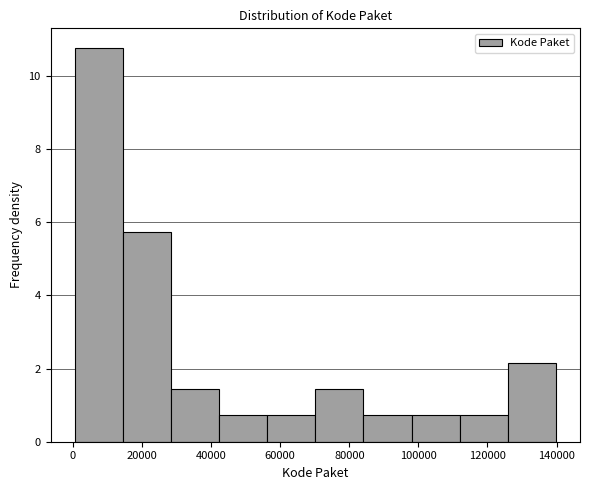

Reading left to right, transcribe this chart: for each bar, give the range it covers on the x-axis and its height. Neither the bar edges nor the heights are printed on the chart, so give them approximately, as read against the axes.

0 to 14000: 10.8
14000 to 28000: 5.8
28000 to 42000: 1.4
42000 to 56000: 0.8
56000 to 70000: 0.8
70000 to 84000: 1.4
84000 to 98000: 0.8
98000 to 112000: 0.8
112000 to 126000: 0.8
126000 to 140000: 2.2